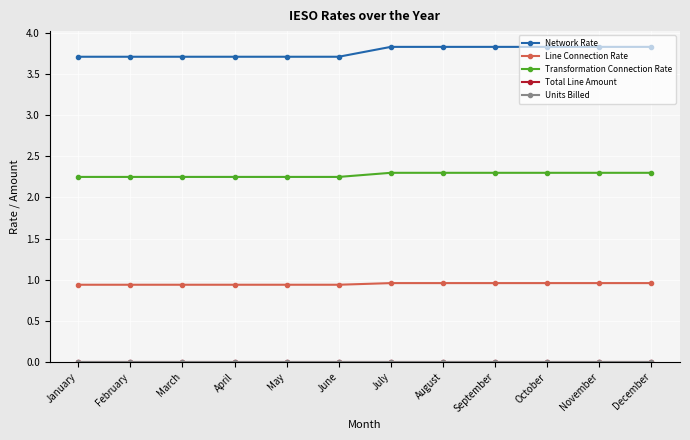

Does the chart have visible grid lines?

Yes